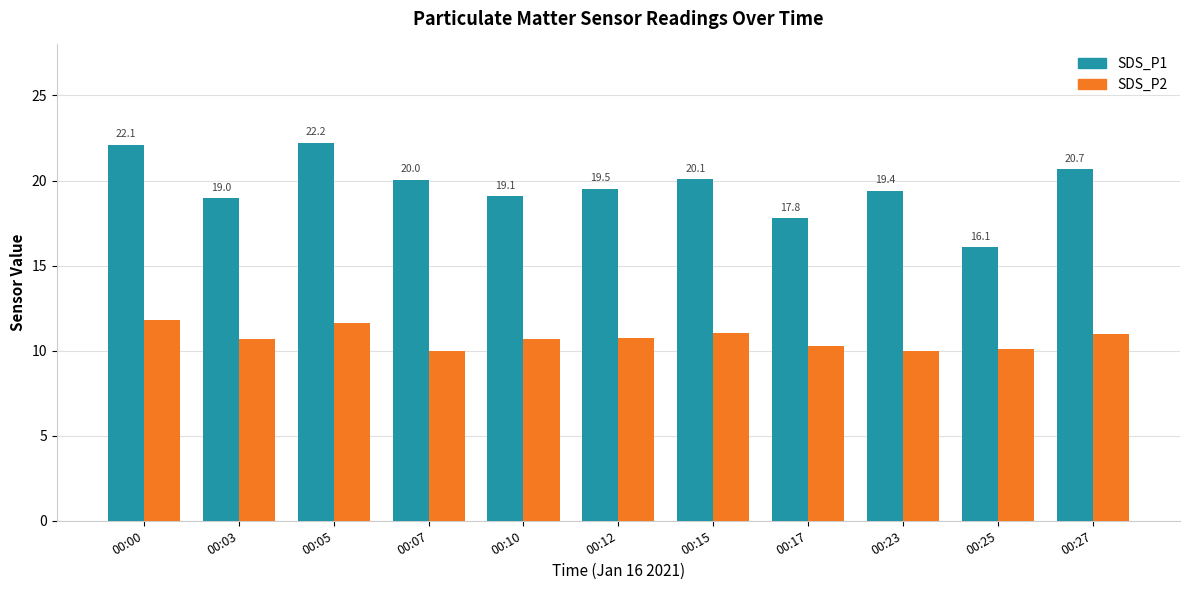

Reading left to right, what are all the values shown in this chart?

SDS_P1: 00:00=22.1	00:03=19.0	00:05=22.2	00:07=20.0	00:10=19.1	00:12=19.5	00:15=20.1	00:17=17.8	00:23=19.4	00:25=16.1	00:27=20.7
SDS_P2: 00:00=11.8	00:03=10.7	00:05=11.6	00:07=10.0	00:10=10.7	00:12=10.7	00:15=11.0	00:17=10.3	00:23=10.0	00:25=10.1	00:27=11.0